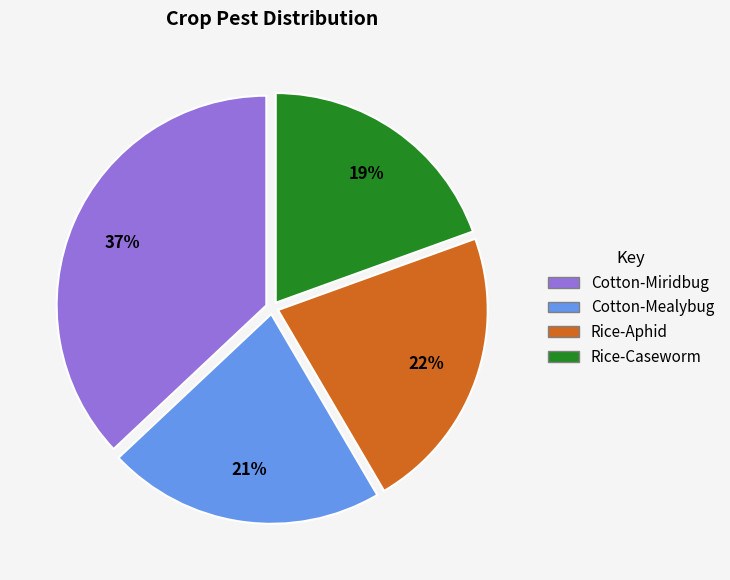

Is there a majority slice in this chart?

No